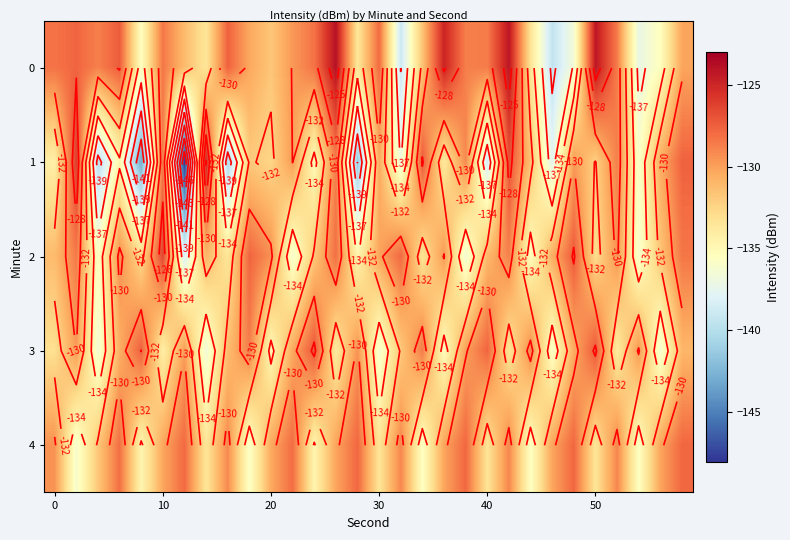

How many values in the 0 series exceed -128?

8